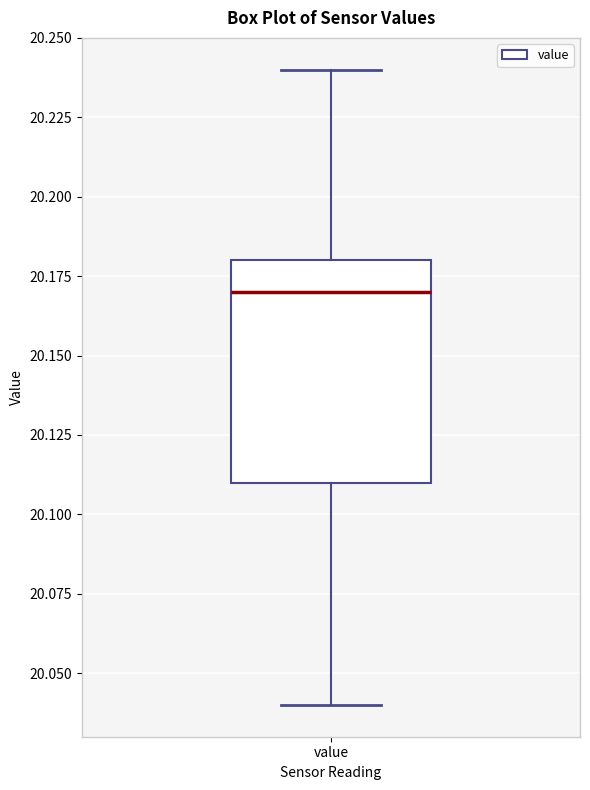

Where is the upper edge of the box for value on the y-axis? The values are not printed on the chart, so give them approximately, as read against the axis.

20.18